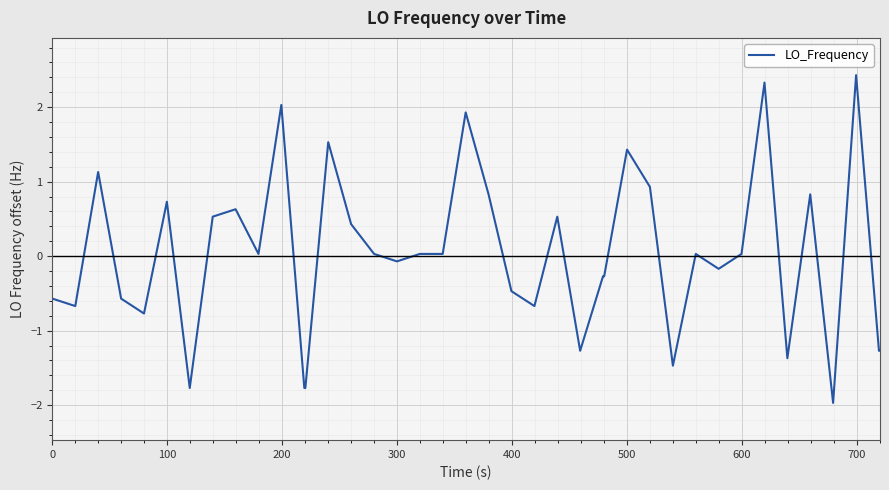

How many lines are shown in the chart?

1